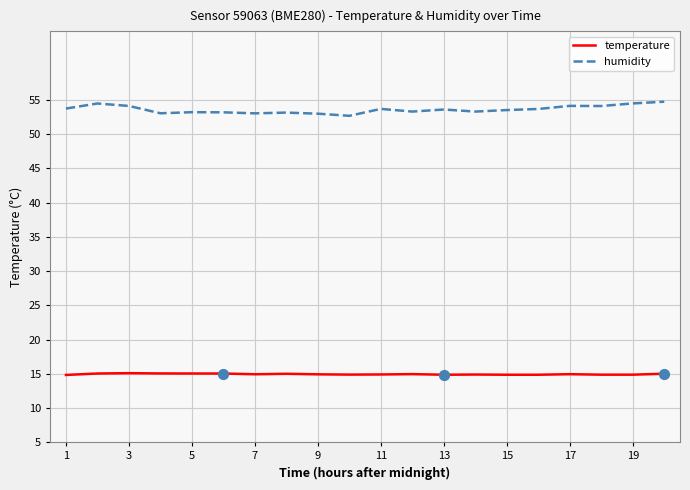

What are all the series names shown in the legend?

temperature, humidity